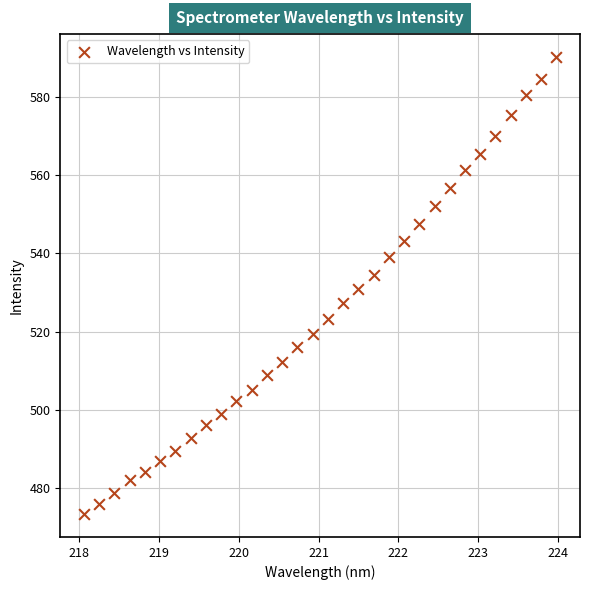

What is the range of X values (max minus min)?

5.9